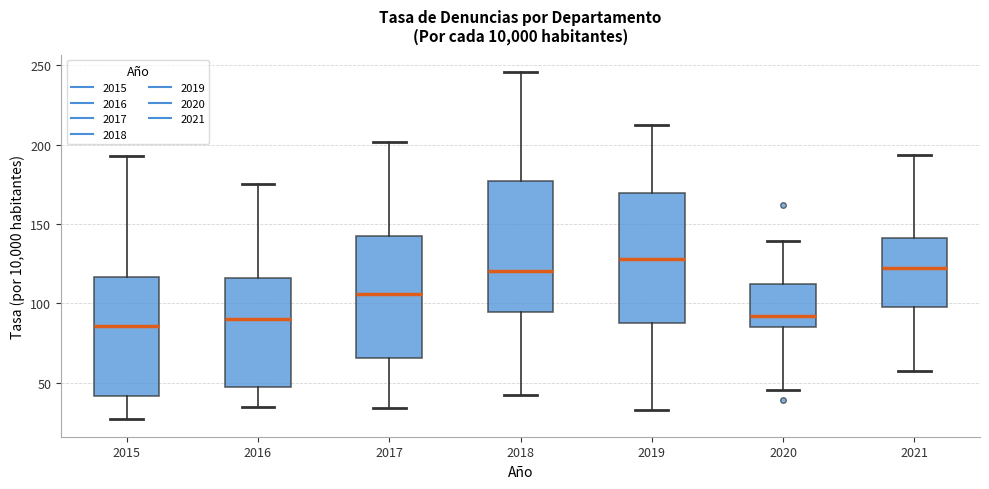

Reading left to right, transcribe this box plot: for each box, give where its median line is, the range the box spans, and where its two whiskers end, as read against the y-axis. The values are not printed on the chart, so give them approximately, as read against the axis.

2015: median 85, box 40 to 115, whiskers 25 to 195
2016: median 90, box 45 to 115, whiskers 35 to 175
2017: median 105, box 65 to 140, whiskers 35 to 200
2018: median 120, box 95 to 175, whiskers 40 to 245
2019: median 130, box 90 to 170, whiskers 35 to 210
2020: median 90, box 85 to 110, whiskers 45 to 140
2021: median 120, box 100 to 140, whiskers 60 to 195